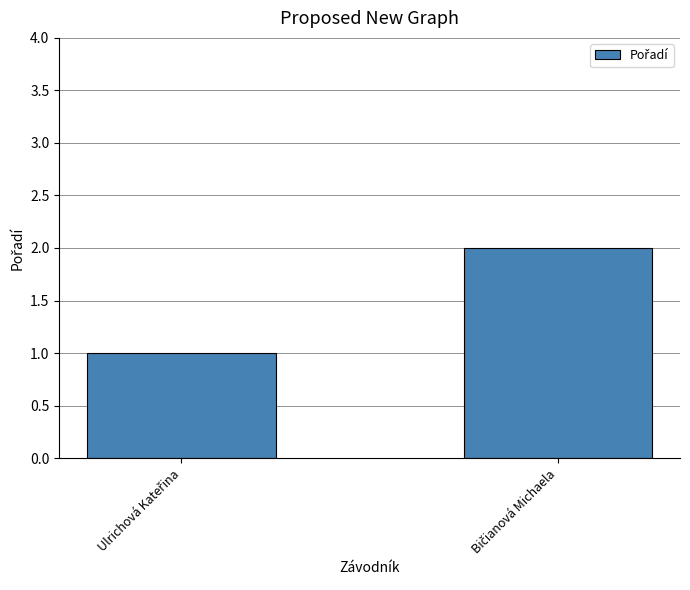

How many values are below 2?

1